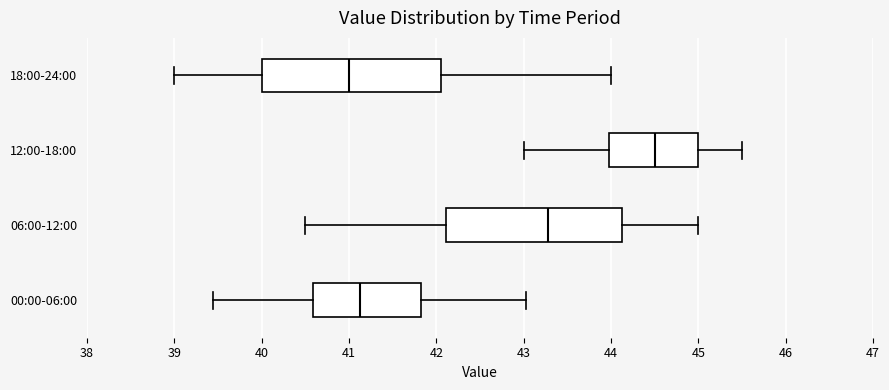

Reading bottom to top, read every box against the x-axis: the position of its median line, the range the box covers, and the ends of its whiskers. The values are not printed on the chart, so give them approximately, as read against the axis.

00:00-06:00: median 41.1, box 40.6 to 41.8, whiskers 39.4 to 43.0
06:00-12:00: median 43.3, box 42.1 to 44.1, whiskers 40.5 to 45.0
12:00-18:00: median 44.5, box 44.0 to 45.0, whiskers 43.0 to 45.5
18:00-24:00: median 41.0, box 40.0 to 42.1, whiskers 39.0 to 44.0